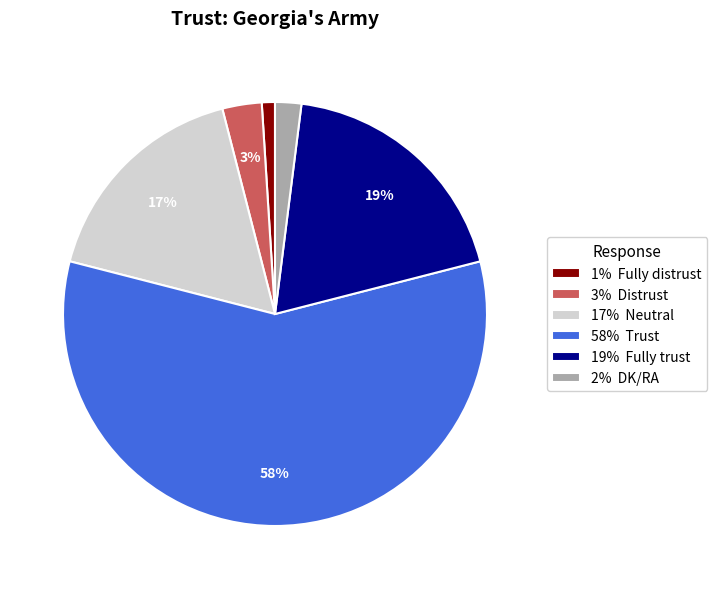

To the nearest percent, what percentage of the pie is 58% Trust?

58%